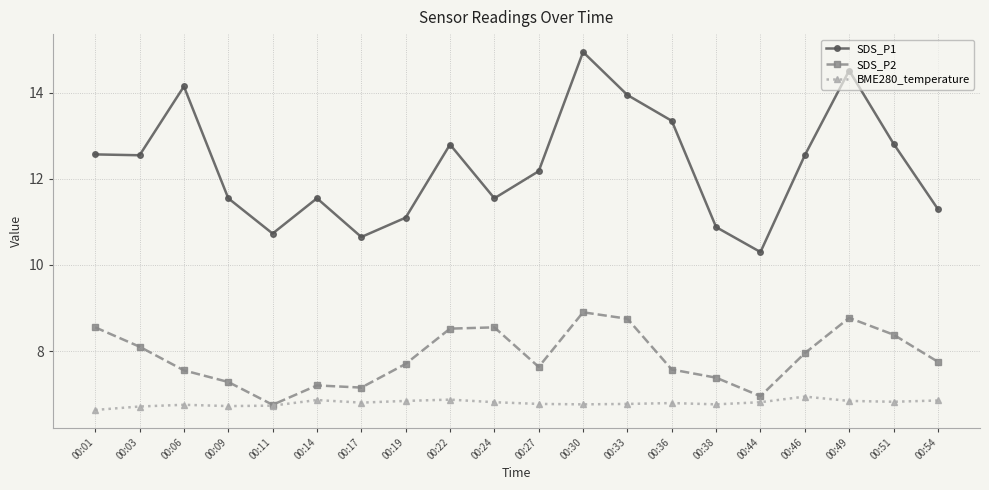

List the series in order of their overall mean, lowest first.

BME280_temperature, SDS_P2, SDS_P1